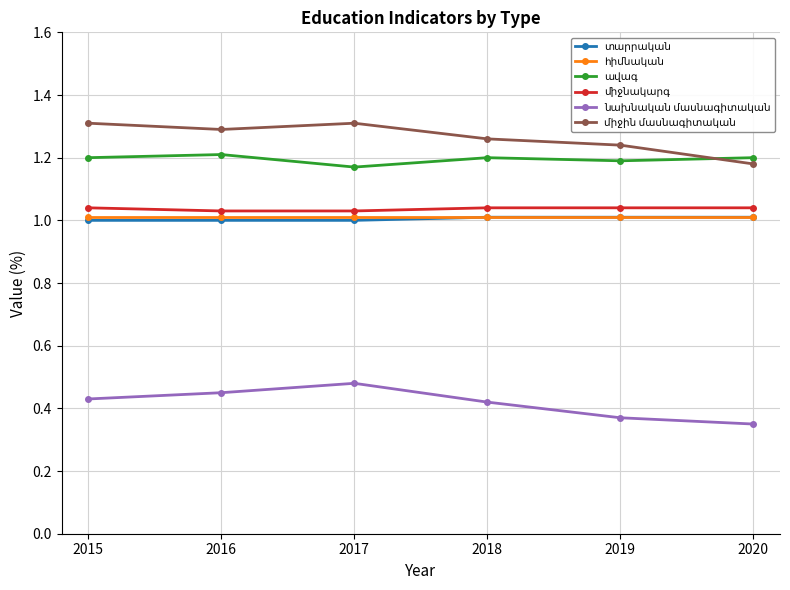

At how many categories does at least one series exceed 0?

6